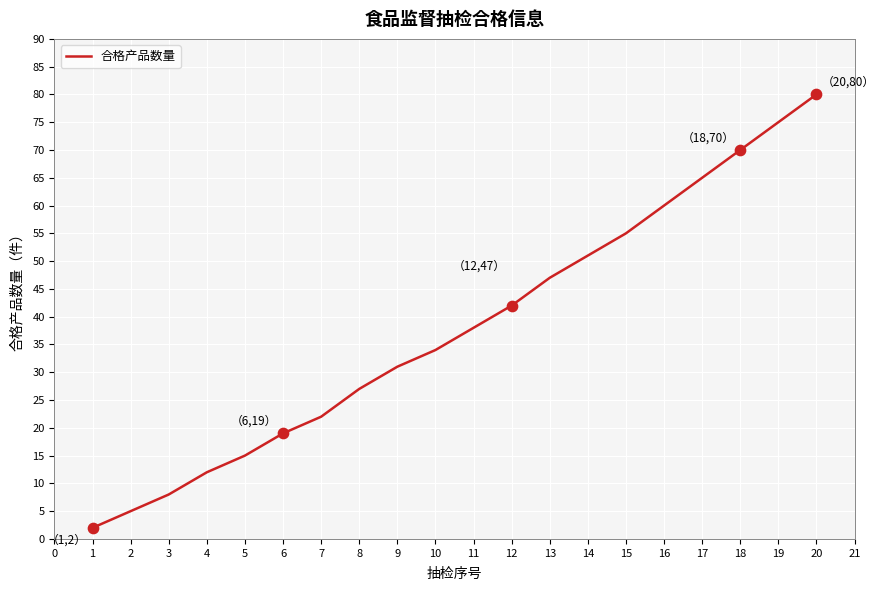

Between 5 and 7, which is larger?

7